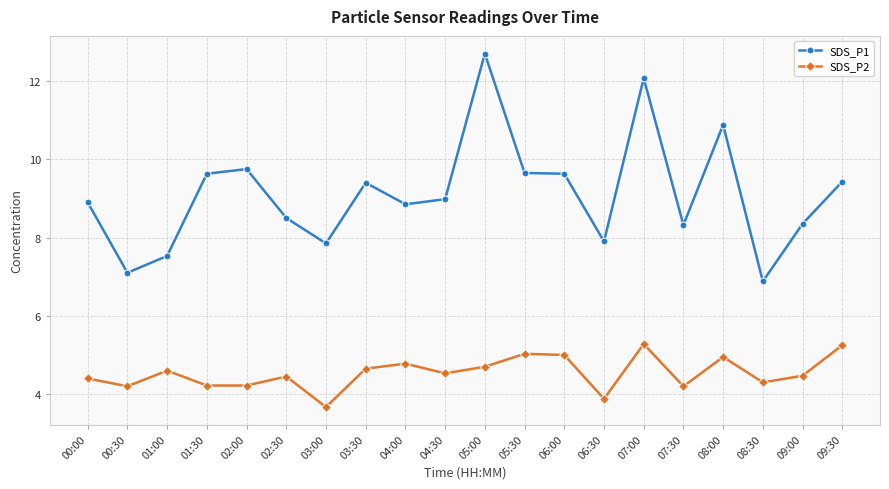

True or false: SDS_P2 and SDS_P1 intersect in this chart.

False